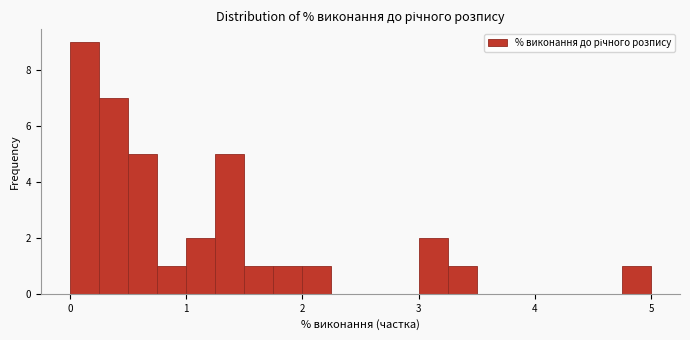

Around what value on the x-axis is the tallest bar? Give the approximate position of its centre, as read against the axis.

0.1